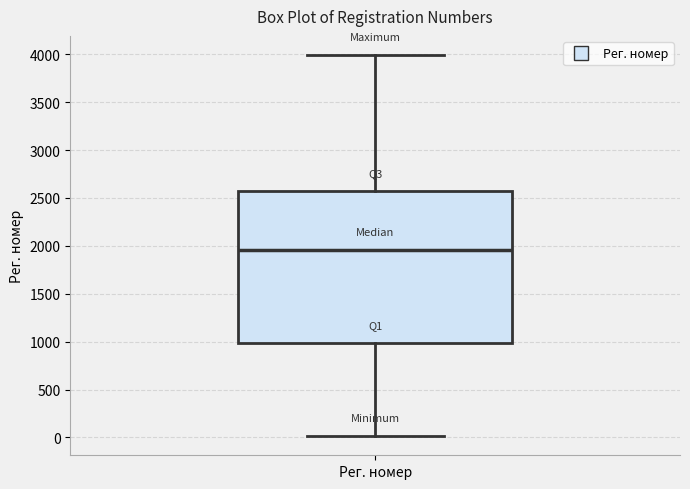

Where is the upper edge of the box for Рег. номер on the y-axis? The values are not printed on the chart, so give them approximately, as read against the axis.

2550